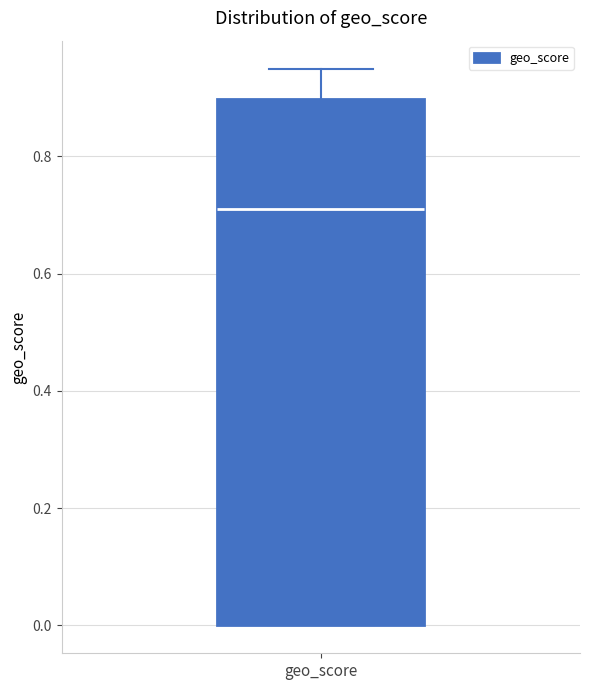

Where is the upper edge of the box for geo_score on the y-axis? The values are not printed on the chart, so give them approximately, as read against the axis.

0.90